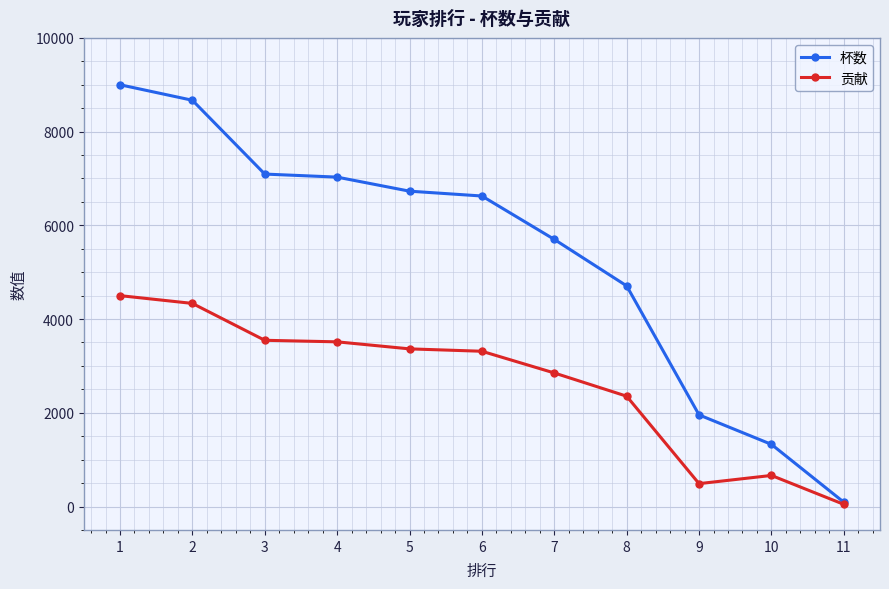

What is the difference between the second highest and second lowest values in the 杯数 series?

7343